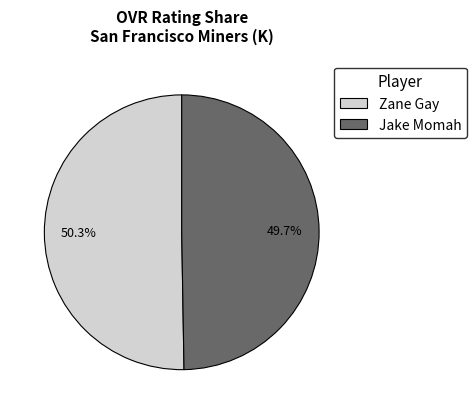

What is the smallest slice in the pie chart?

Jake Momah